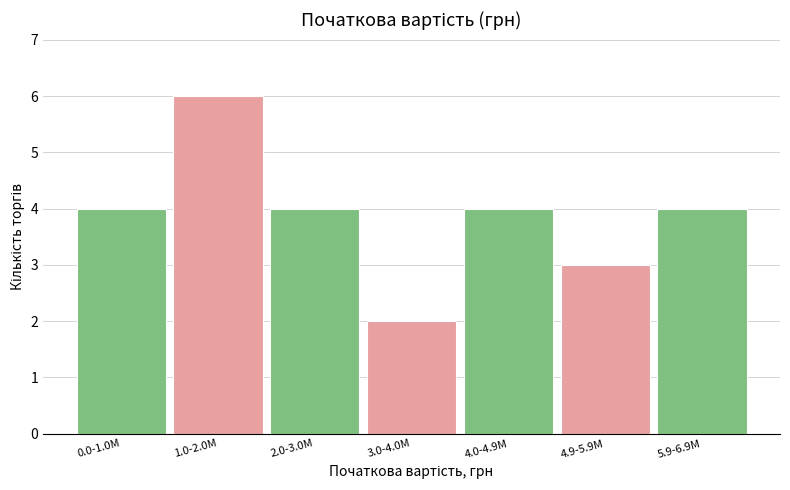

Reading left to right, extract all data points from this chart.

0.0-1.0M=4	1.0-2.0M=6	2.0-3.0M=4	3.0-4.0M=2	4.0-4.9M=4	4.9-5.9M=3	5.9-6.9M=4